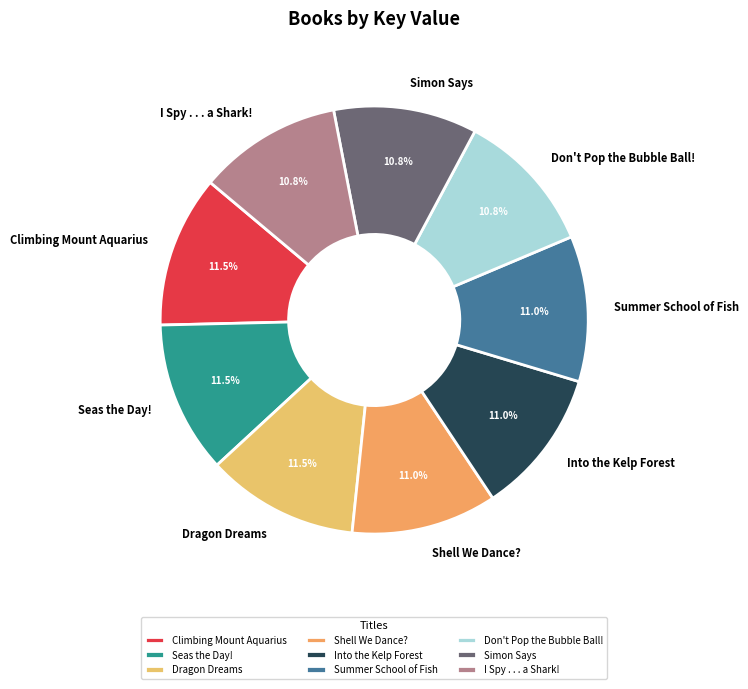

What percentage is NOT represented by Seas the Day!?

88.5%